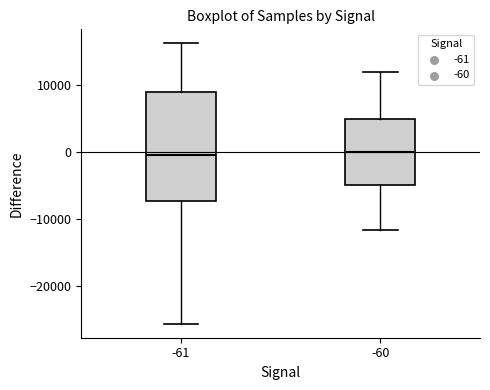

Which box is the tallest, from its lower edge to its upper edge?

-61